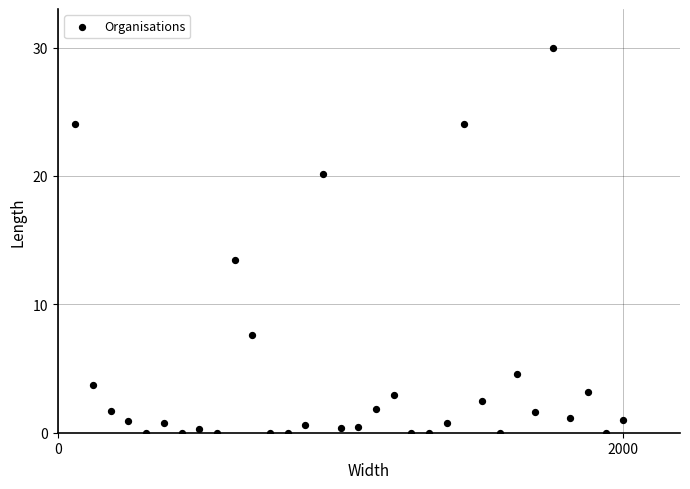

What is the range of Y values (max minus min)?

30.0